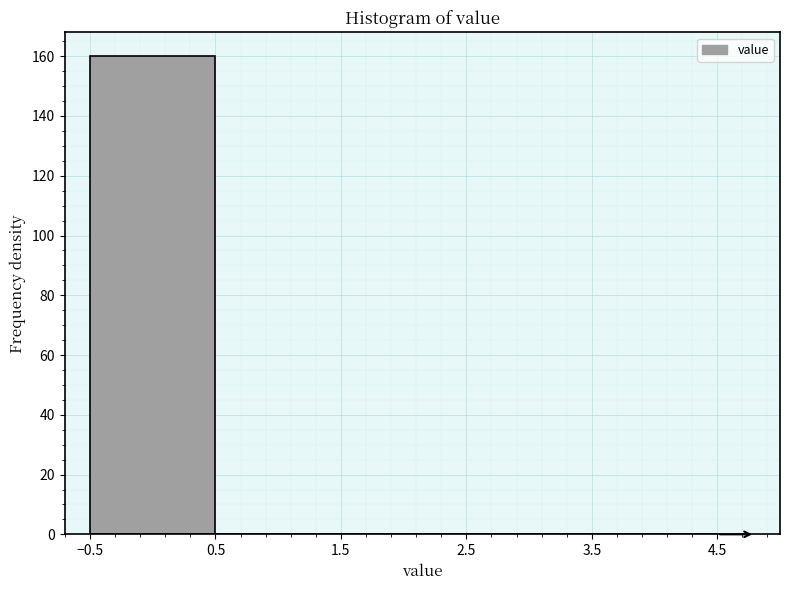

How tall is the bar that spans -0.5 to 0.5 on the x-axis? The values are not printed on the chart, so give them approximately, as read against the axis.

160